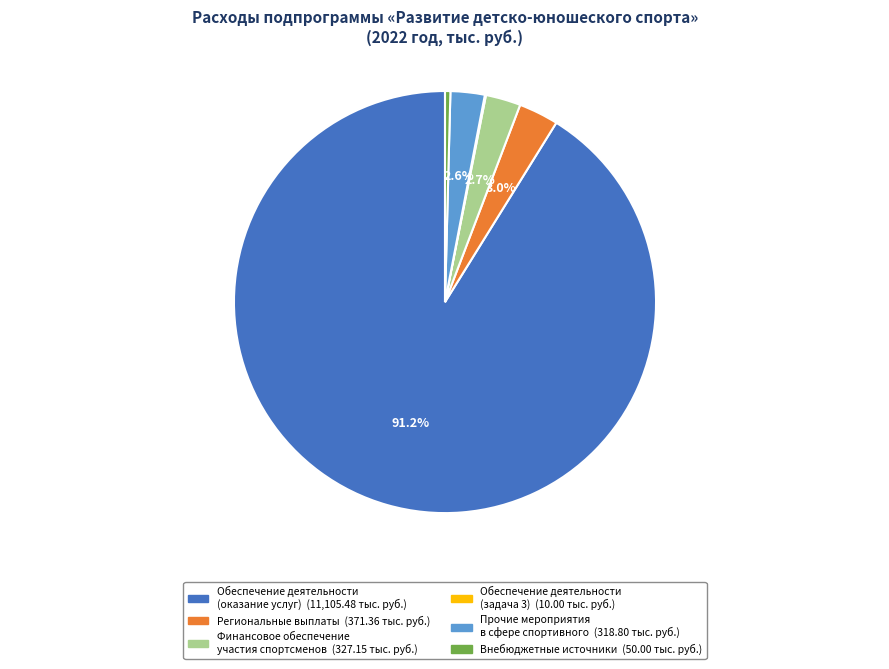

Does any single category account for the majority?

Yes